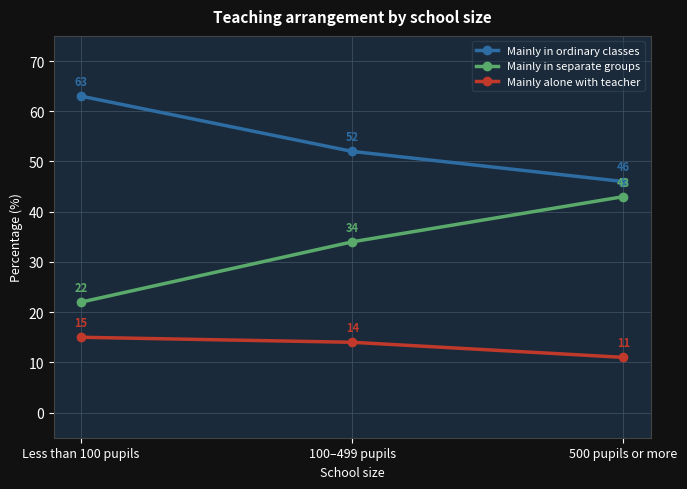

Is it true that Mainly in ordinary classes equals 16 at 100–499 pupils?

False